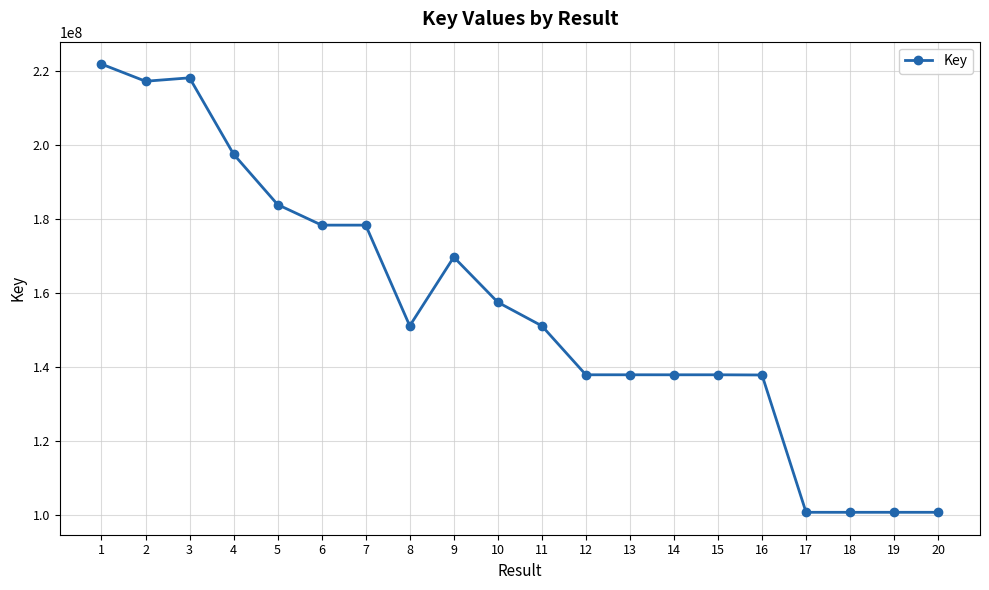

The chart shows a value of 251685412 at 5. True or false?

False